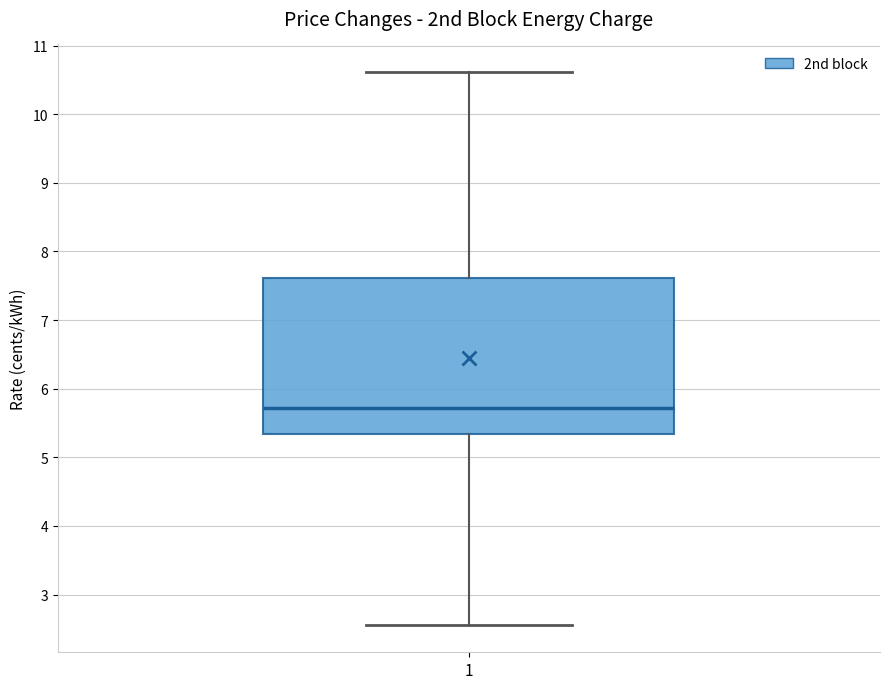

Where does the lower whisker of the box at x = 1 end on the y-axis? The values are not printed on the chart, so give them approximately, as read against the axis.

2.6